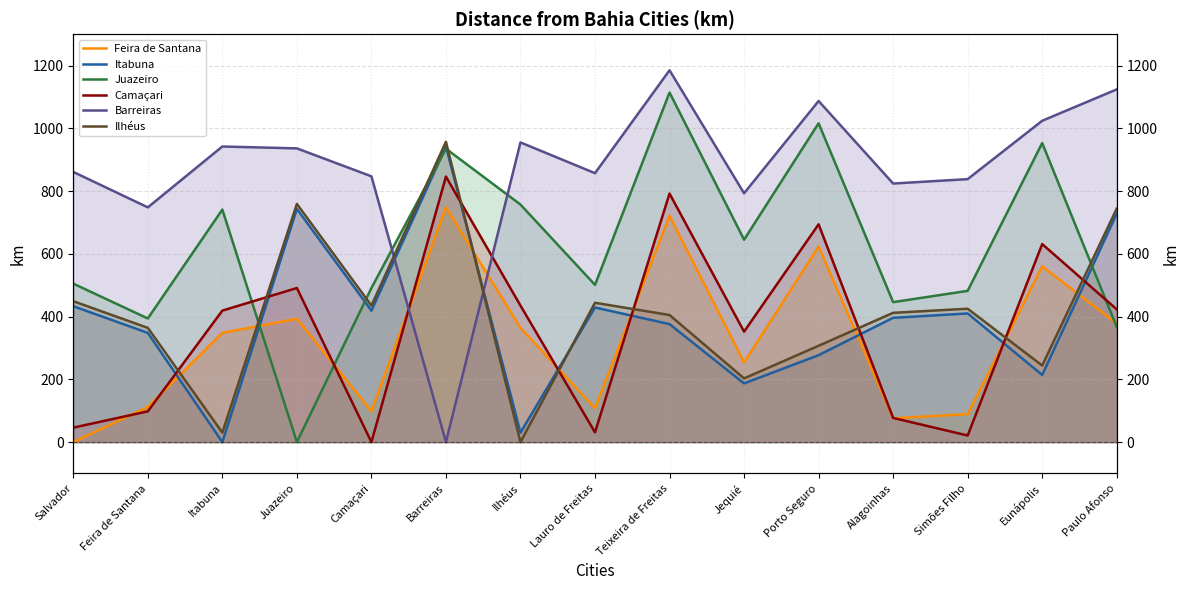

Reading right to left, list all the values displayed in this chart.

Feira de Santana: Paulo Afonso=378	Eunápolis=560	Simões Filho=89	Alagoinhas=76	Porto Seguro=623	Jequié=254	Teixeira de Freitas=721	Lauro de Freitas=108	Ilhéus=364	Barreiras=748	Camaçari=98	Juazeiro=393	Itabuna=348	Feira de Santana=112	Salvador=0
Itabuna: Paulo Afonso=728	Eunápolis=214	Simões Filho=410	Alagoinhas=396	Porto Seguro=277	Jequié=187	Teixeira de Freitas=376	Lauro de Freitas=429	Ilhéus=30	Barreiras=942	Camaçari=419	Juazeiro=743	Itabuna=0	Feira de Santana=348	Salvador=433
Juazeiro: Paulo Afonso=367	Eunápolis=953	Simões Filho=482	Alagoinhas=446	Porto Seguro=1016	Jequié=645	Teixeira de Freitas=1114	Lauro de Freitas=501	Ilhéus=757	Barreiras=935	Camaçari=491	Juazeiro=0	Itabuna=741	Feira de Santana=394	Salvador=505
Camaçari: Paulo Afonso=423	Eunápolis=631	Simões Filho=21	Alagoinhas=77	Porto Seguro=694	Jequié=352	Teixeira de Freitas=792	Lauro de Freitas=31	Ilhéus=435	Barreiras=846	Camaçari=0	Juazeiro=491	Itabuna=419	Feira de Santana=98	Salvador=46
Barreiras: Paulo Afonso=1124	Eunápolis=1024	Simões Filho=838	Alagoinhas=824	Porto Seguro=1087	Jequié=793	Teixeira de Freitas=1185	Lauro de Freitas=857	Ilhéus=955	Barreiras=0	Camaçari=847	Juazeiro=936	Itabuna=942	Feira de Santana=748	Salvador=861
Ilhéus: Paulo Afonso=744	Eunápolis=244	Simões Filho=425	Alagoinhas=412	Porto Seguro=307	Jequié=203	Teixeira de Freitas=405	Lauro de Freitas=444	Ilhéus=0	Barreiras=957	Camaçari=435	Juazeiro=759	Itabuna=30	Feira de Santana=364	Salvador=449